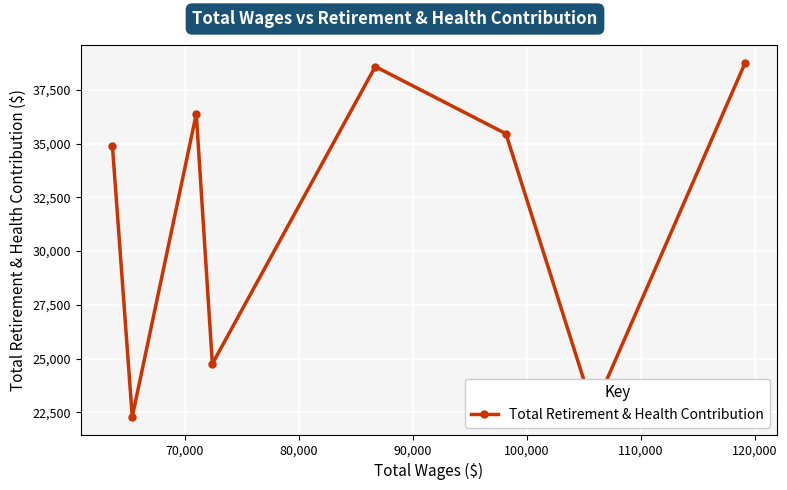

What is the value of the 1st point from the left?

34900